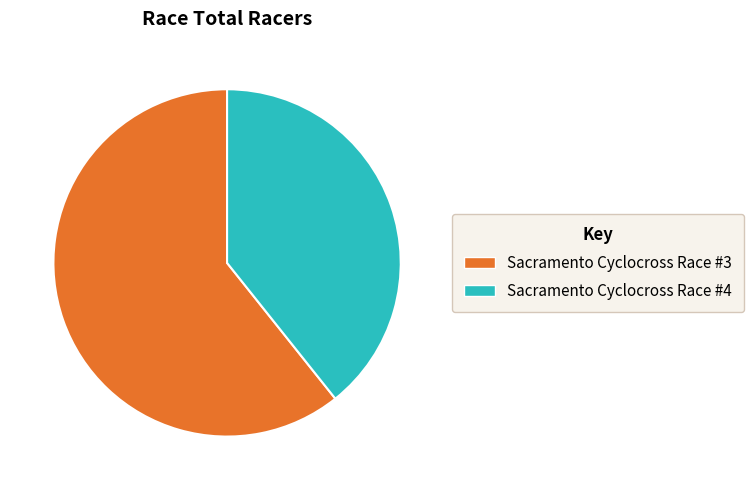

Rank the categories by value from lowest to highest.

Sacramento Cyclocross Race #4, Sacramento Cyclocross Race #3